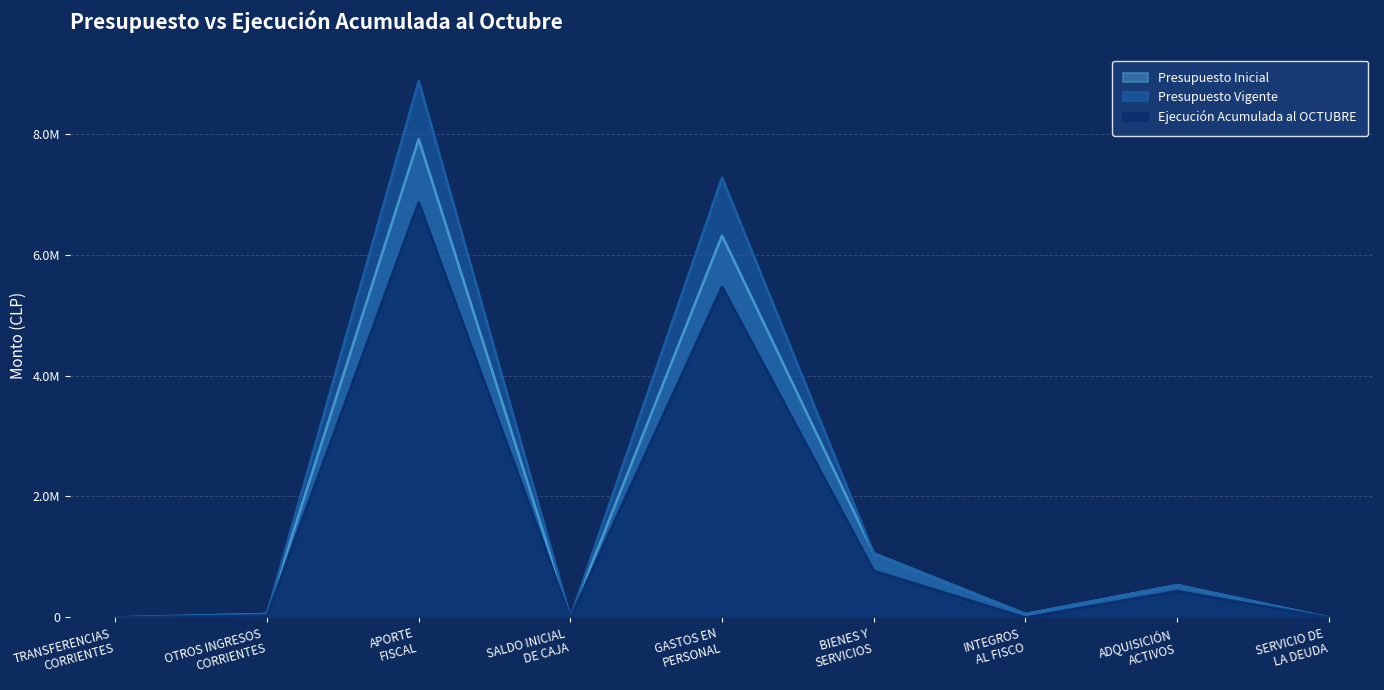

Reading left to right, transcribe all the data shown in this chart.

Presupuesto Inicial: TRANSFERENCIAS
CORRIENTES=10	OTROS INGRESOS
CORRIENTES=58138	APORTE
FISCAL=7906952	SALDO INICIAL
DE CAJA=10	GASTOS EN
PERSONAL=6312860	BIENES Y
SERVICIOS=1060471	INTEGROS
AL FISCO=56873	ADQUISICIÓN
ACTIVOS=534896	SERVICIO DE
LA DEUDA=10
Presupuesto Vigente: TRANSFERENCIAS
CORRIENTES=10	OTROS INGRESOS
CORRIENTES=58138	APORTE
FISCAL=8866135	SALDO INICIAL
DE CAJA=10	GASTOS EN
PERSONAL=7272043	BIENES Y
SERVICIOS=1060471	INTEGROS
AL FISCO=56873	ADQUISICIÓN
ACTIVOS=534896	SERVICIO DE
LA DEUDA=10
Ejecución Acumulada al OCTUBRE: TRANSFERENCIAS
CORRIENTES=0	OTROS INGRESOS
CORRIENTES=34921	APORTE
FISCAL=6864330	SALDO INICIAL
DE CAJA=0	GASTOS EN
PERSONAL=5467183	BIENES Y
SERVICIOS=772301	INTEGROS
AL FISCO=0	ADQUISICIÓN
ACTIVOS=436113	SERVICIO DE
LA DEUDA=0